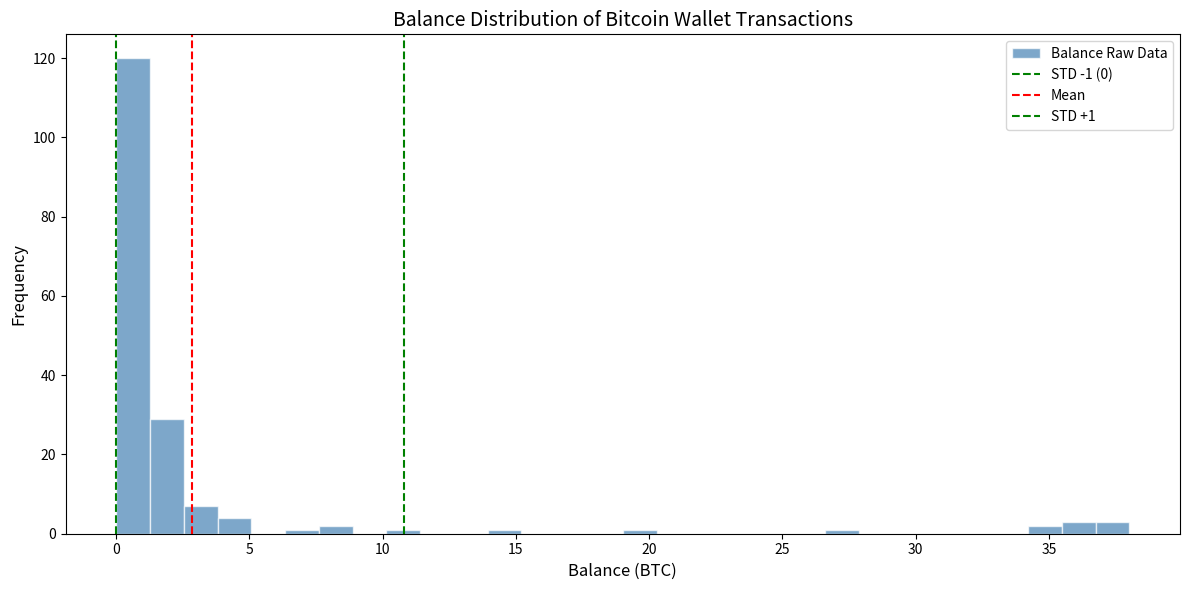

Around what value on the x-axis is the tallest bar? Give the approximate position of its centre, as read against the axis.

0.5